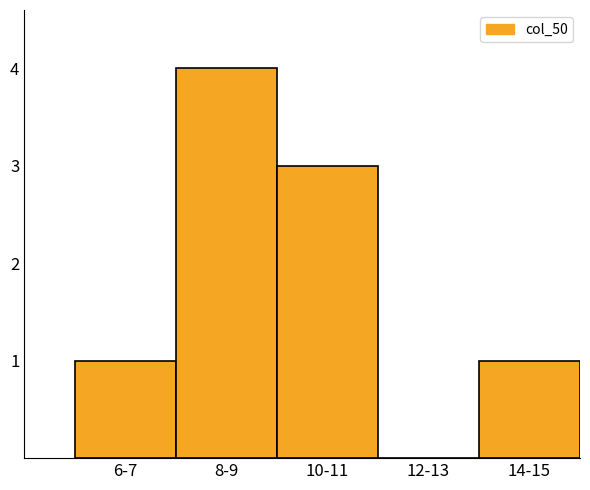

Reading left to right, extract all data points from this chart.

6-7=1	8-9=4	10-11=3	12-13=0	14-15=1